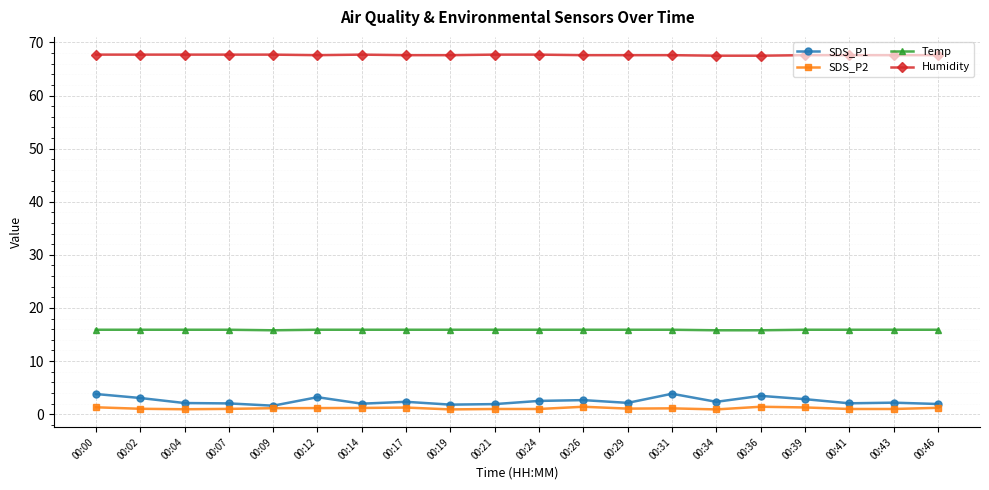

What value does the SDS_P1 series have at 00:07?

2.0